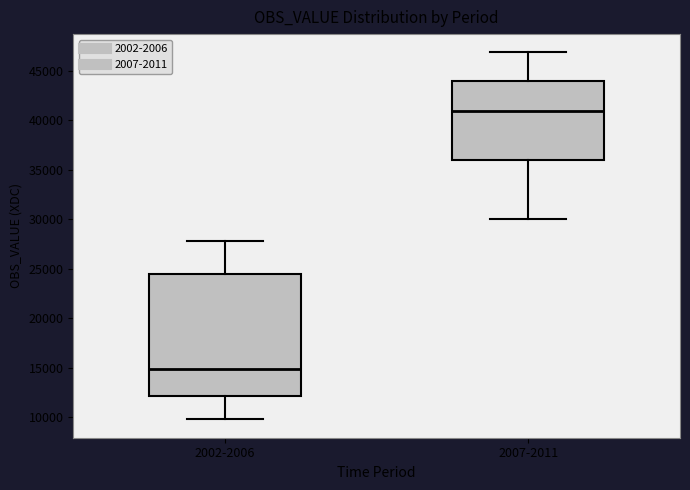

Reading left to right, transcribe this box plot: for each box, give where its median line is, the range the box spans, and where its two whiskers end, as read against the y-axis. The values are not printed on the chart, so give them approximately, as read against the axis.

2002-2006: median 15000, box 12000 to 24500, whiskers 10000 to 28000
2007-2011: median 41000, box 36000 to 44000, whiskers 30000 to 47000